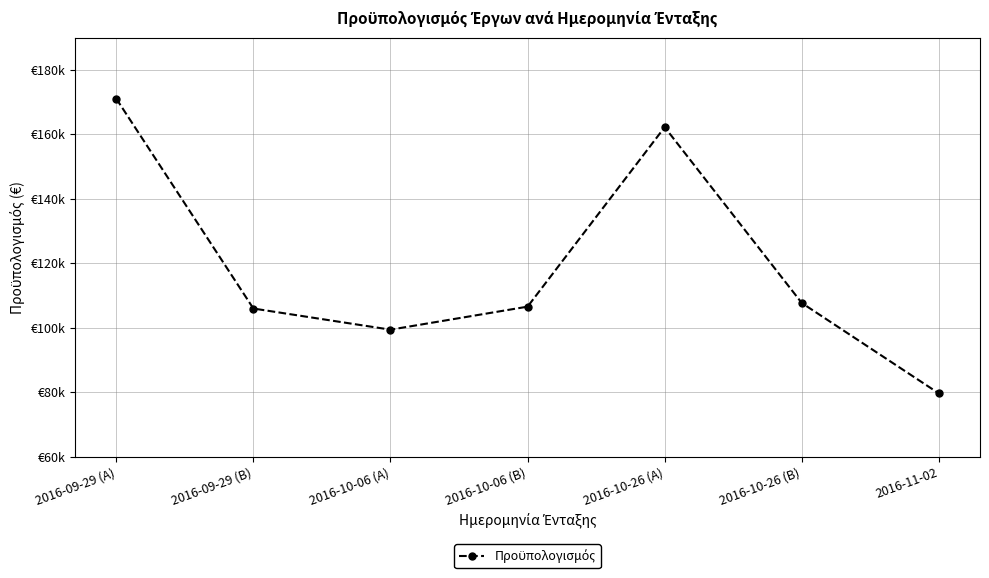

What is the difference between the values at 2016-10-26 (A) and 2016-11-02?

82559.6